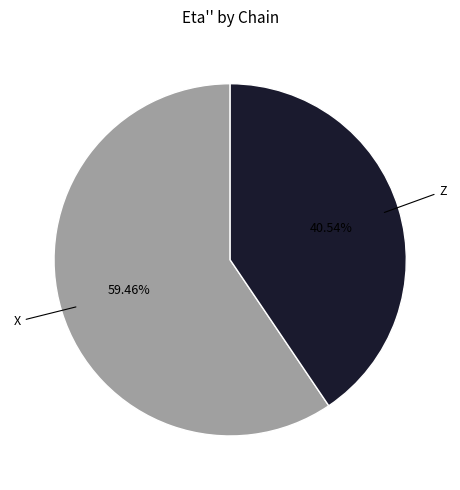

How many segments does this pie chart have?

2